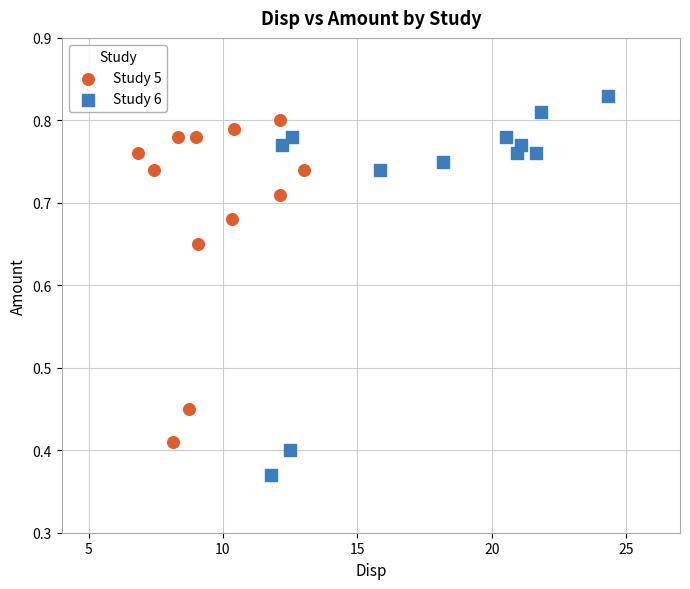

Which series contains the lowest Y value?

Study 6